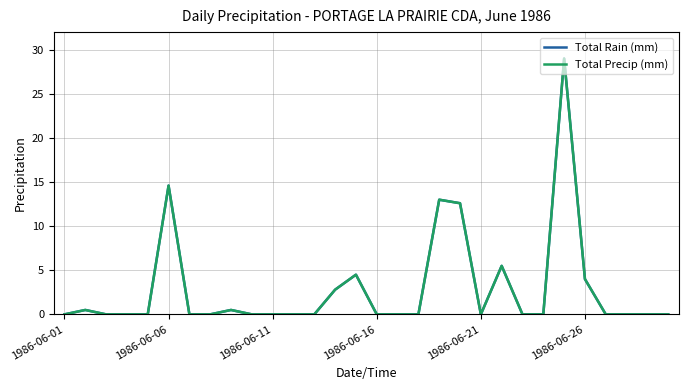

What is the maximum value for Total Rain (mm)?

29.0